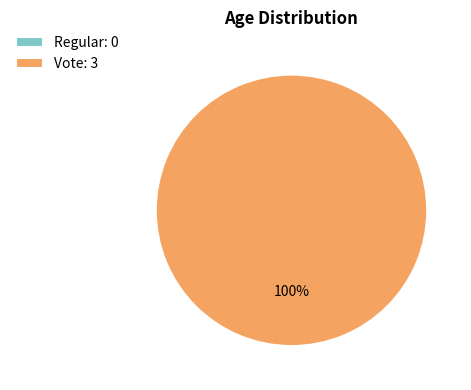

How many slices are in this pie chart?

2